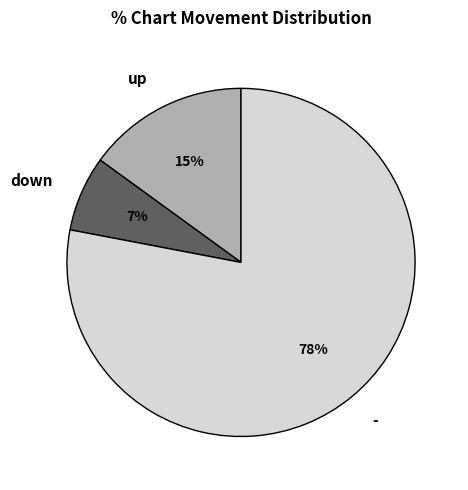

Rank the categories by value from highest to lowest.

-, up, down